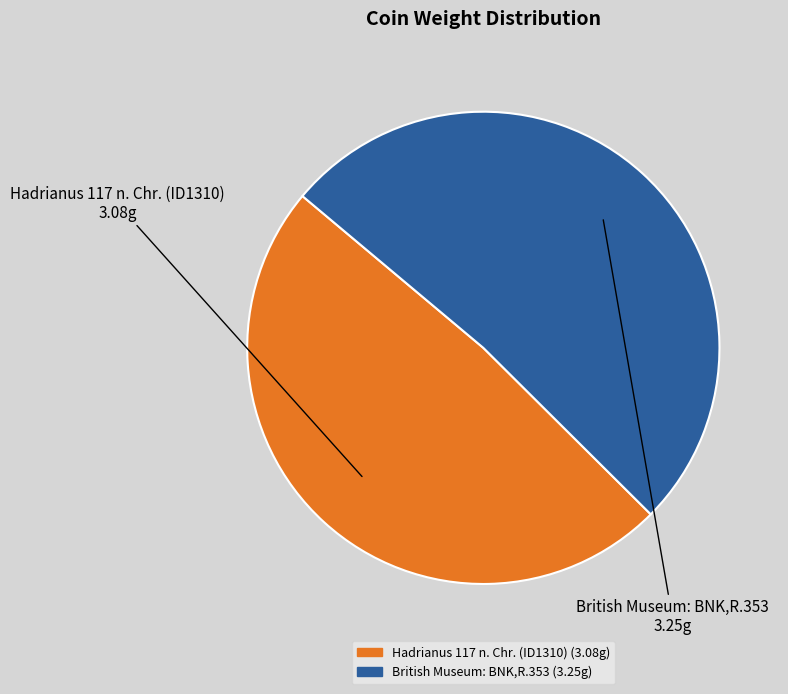

Between Hadrianus 117 n. Chr. (ID1310) and British Museum: BNK,R.353, which is larger?

British Museum: BNK,R.353